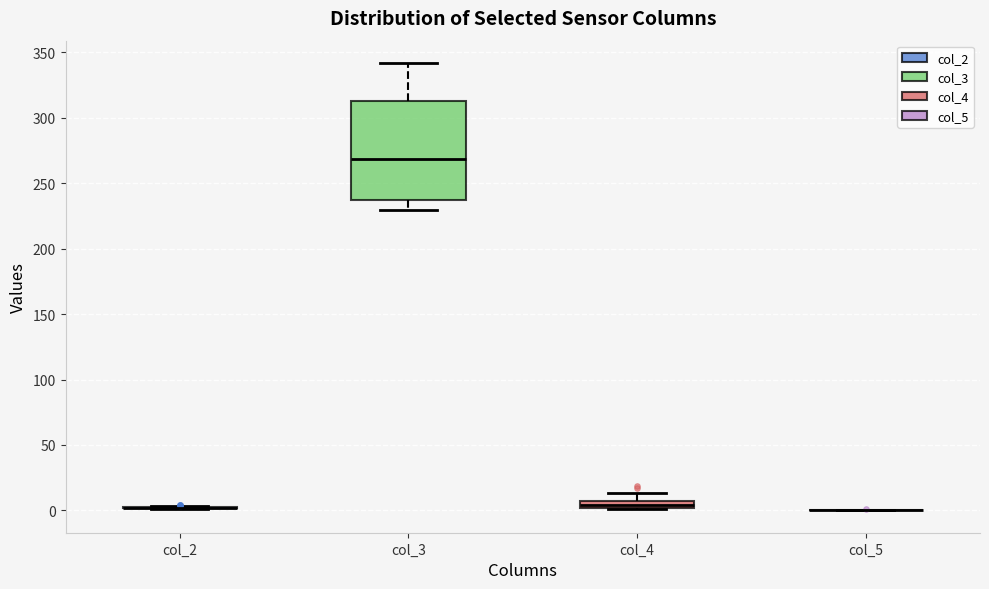

Comparing the boxes themselves (not the whiskers), which one is the tallest?

col_3